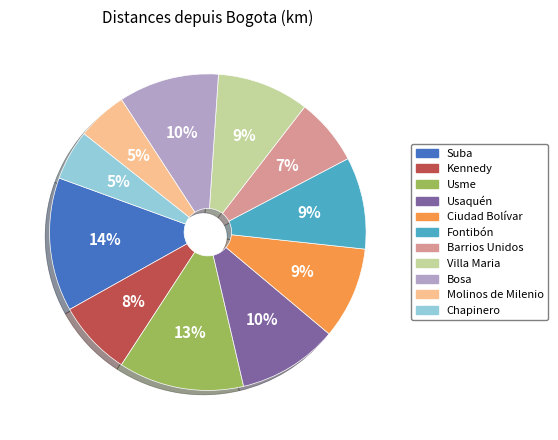

Does any single category account for the majority?

No